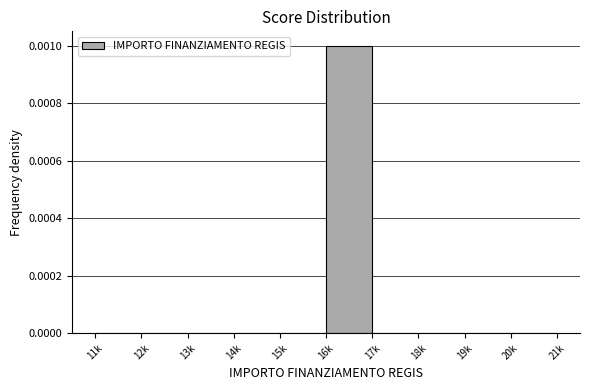

Is it true that the value at 16k is 0.0?

True